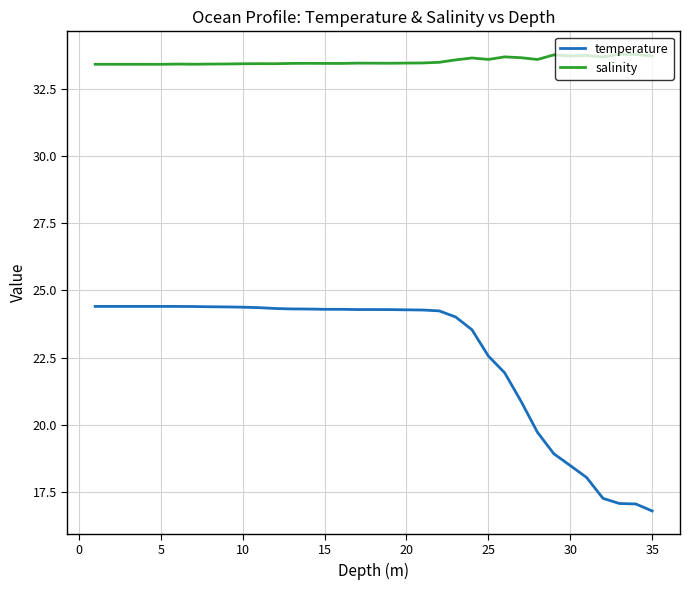

What is the difference between the maximum and minimum values in the salinity series?

0.4